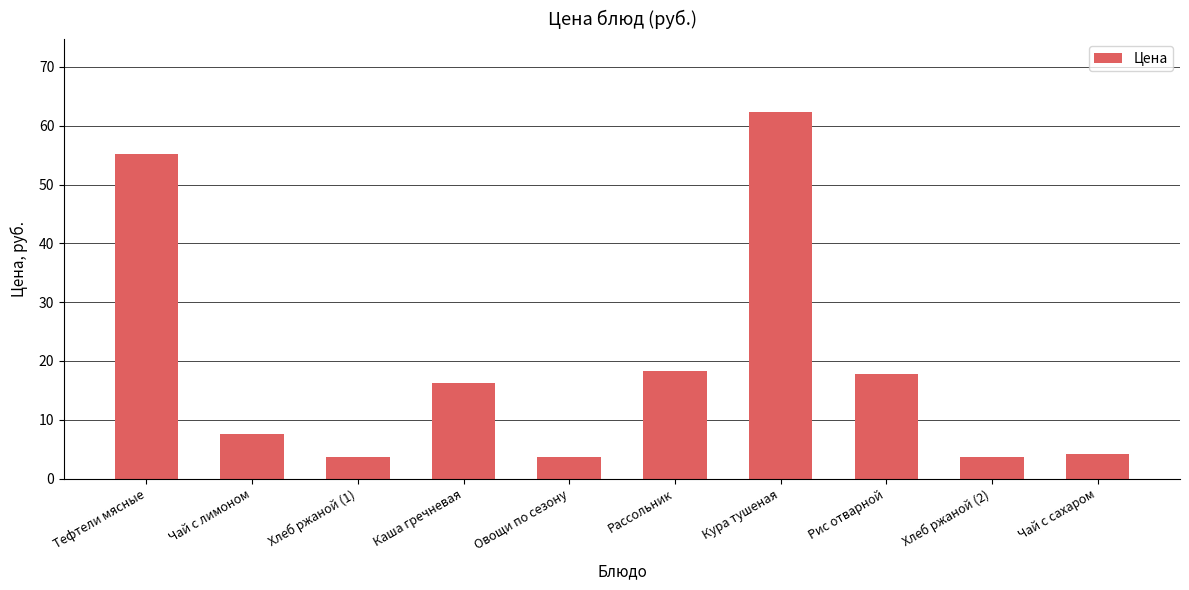

What position from the left is Чай с сахаром?

10